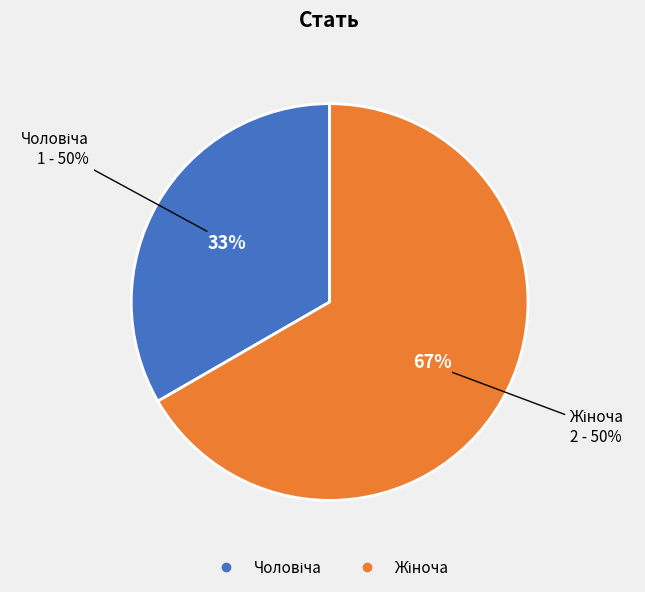

How many segments does this pie chart have?

2